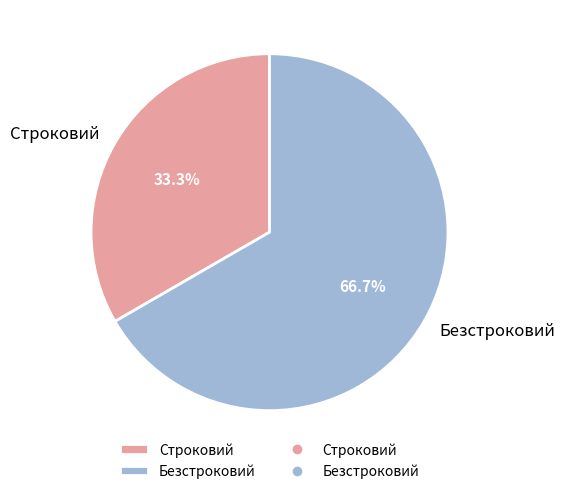

Does Строковий represent more than half of the total?

No